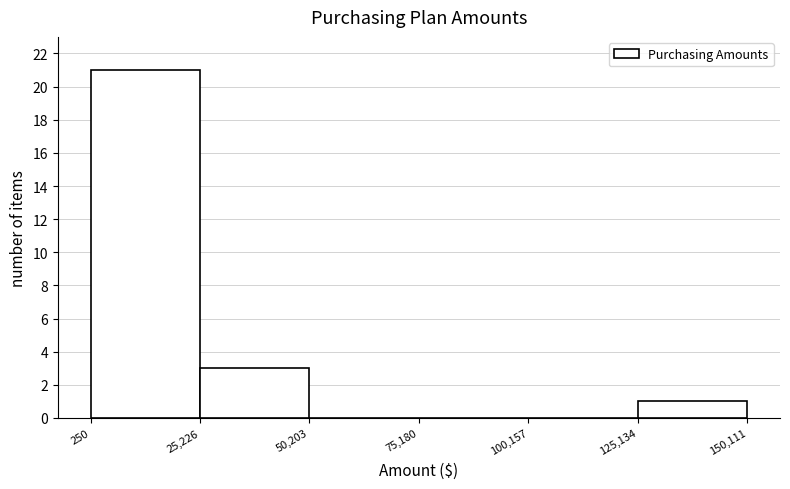

How tall is the bar that spans 125,134 to 150,111 on the x-axis? The values are not printed on the chart, so give them approximately, as read against the axis.

1